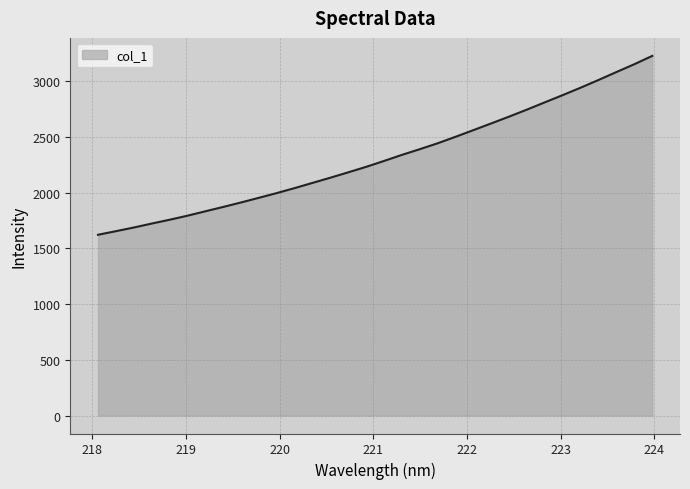

What is the maximum value shown in the chart?

3229.8